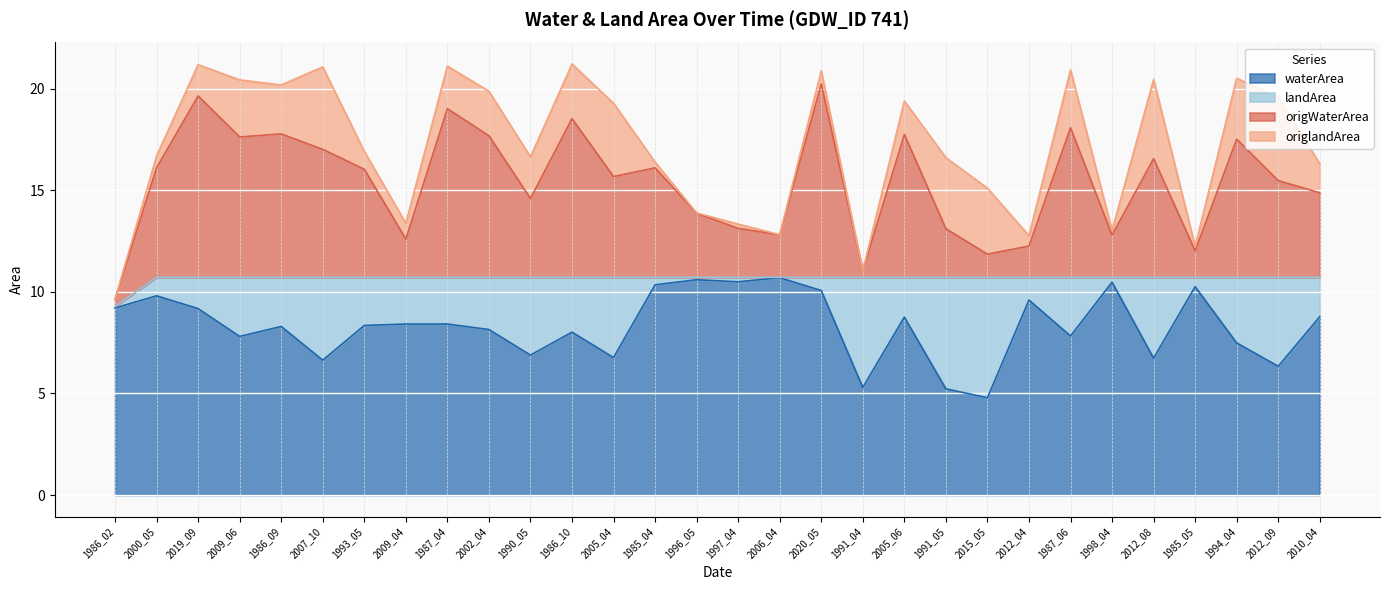

True or false: waterArea and origWaterArea intersect in this chart.

False